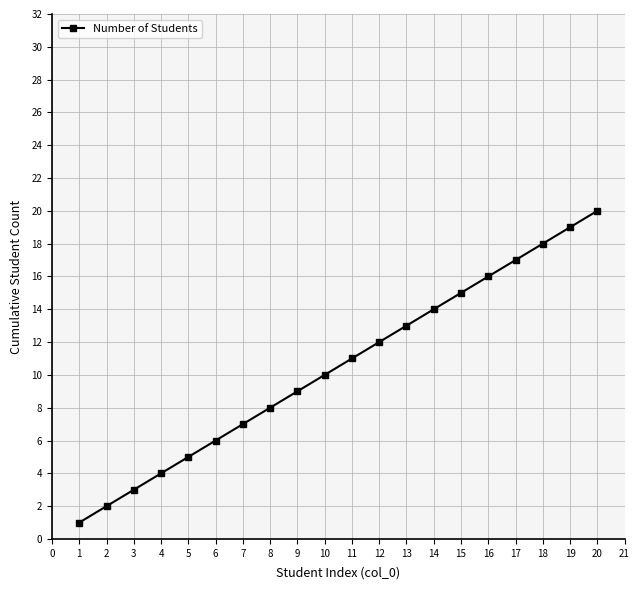

How many series are shown in this chart?

1